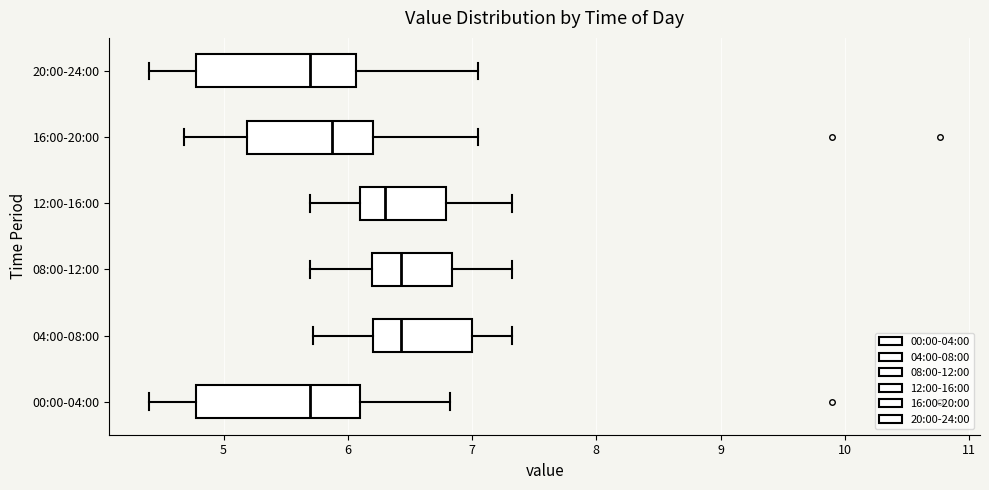

Where does the right whisker of the box for 16:00-20:00 end on the x-axis? The values are not printed on the chart, so give them approximately, as read against the axis.

7.1